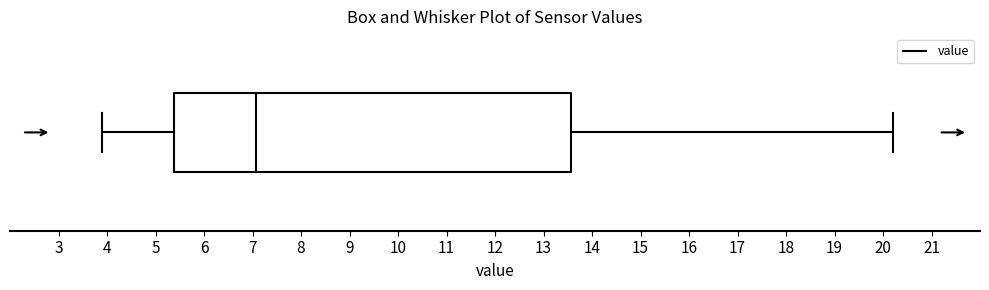

Read this box plot against the x-axis: the position of the median line, the range covered by the box, and the ends of both whiskers. The values are not printed on the chart, so give them approximately, as read against the axis.

median 7.1, box 5.4 to 13.6, whiskers 3.9 to 20.2